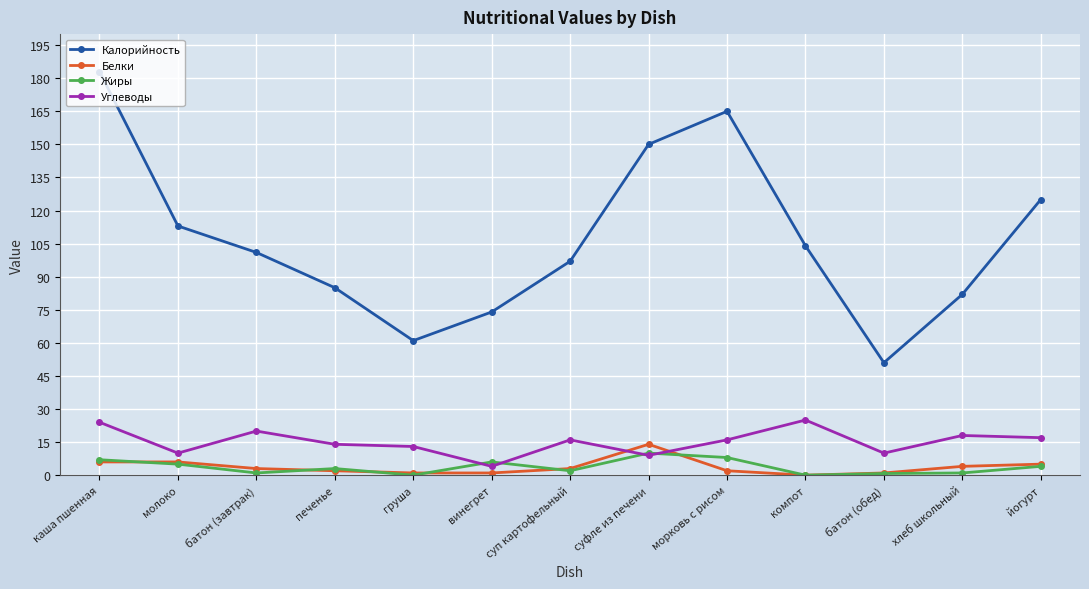

At which label does Углеводы first exceed 16?

каша пшенная